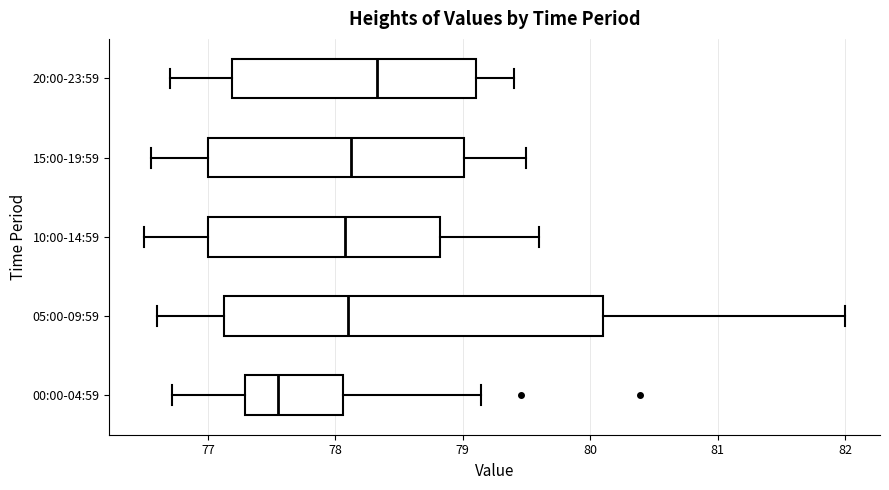

Where does the right whisker of the box for 15:00-19:59 end on the x-axis? The values are not printed on the chart, so give them approximately, as read against the axis.

79.5